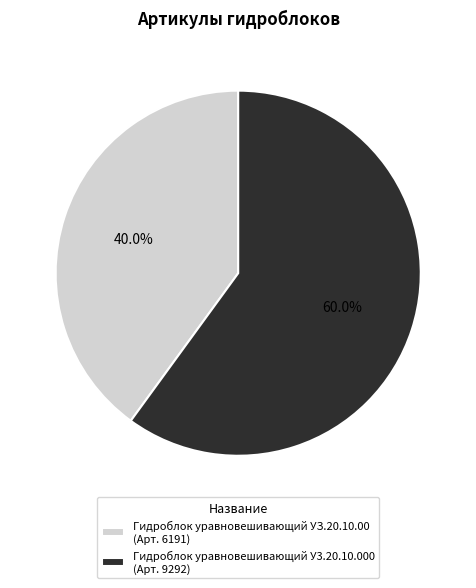

Which has a higher value, Гидроблок уравновешивающий У3.20.10.000 or Гидроблок уравновешивающий УЗ.20.10.00?

Гидроблок уравновешивающий У3.20.10.000